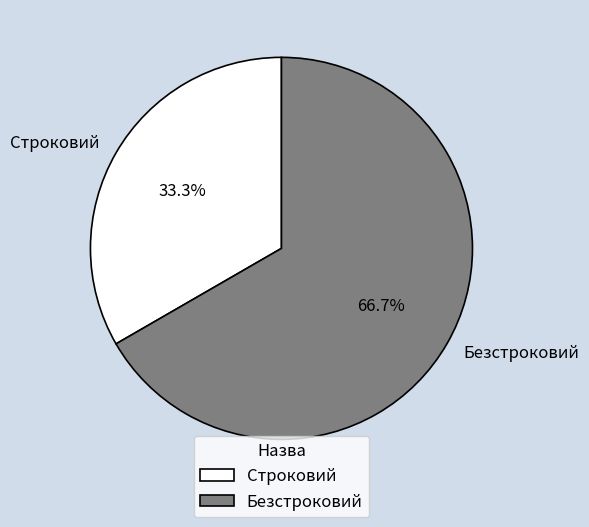

How many slices are in this pie chart?

2